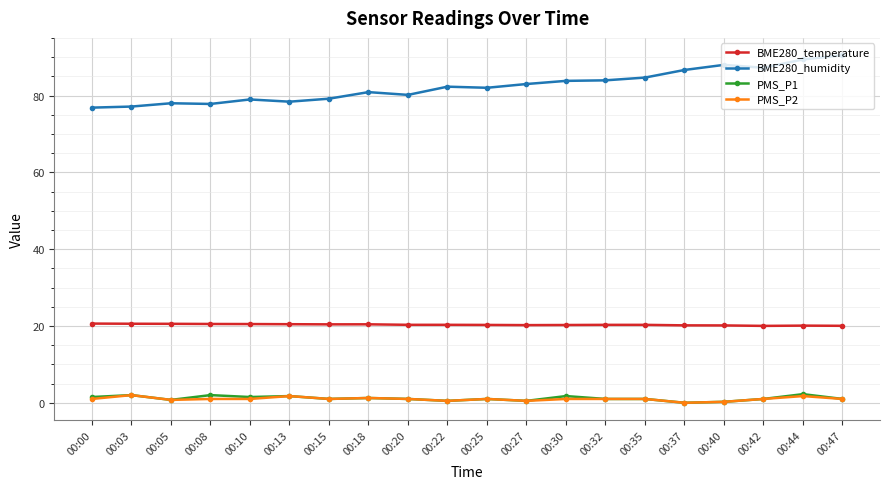

Which series has the largest range (max minus min)?

BME280_humidity